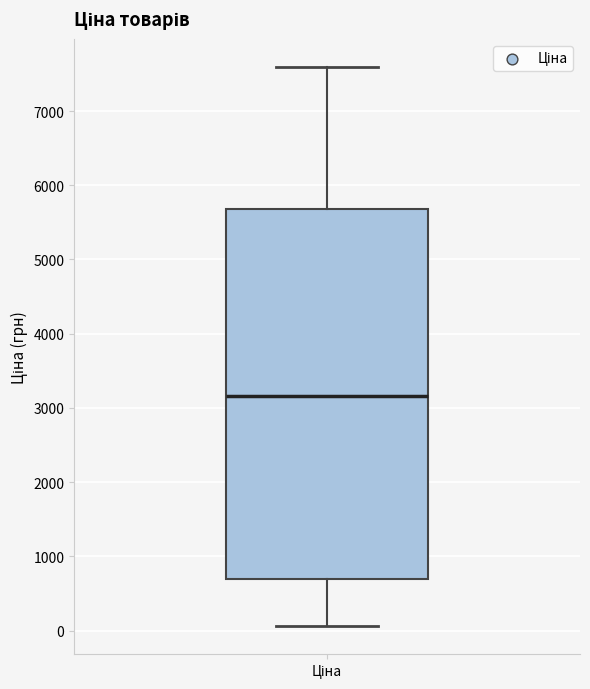

Read this box plot against the y-axis: the position of the median line, the range covered by the box, and the ends of both whiskers. The values are not printed on the chart, so give them approximately, as read against the axis.

median 3200, box 700 to 5700, whiskers 100 to 7600